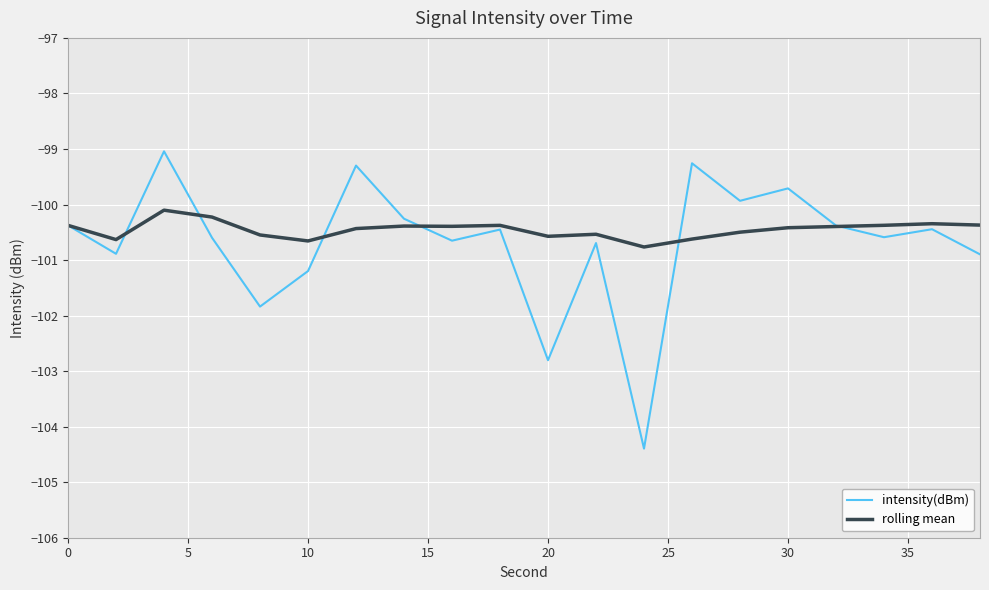

True or false: intensity(dBm) has more than 2 points higher than both neighbors.

True